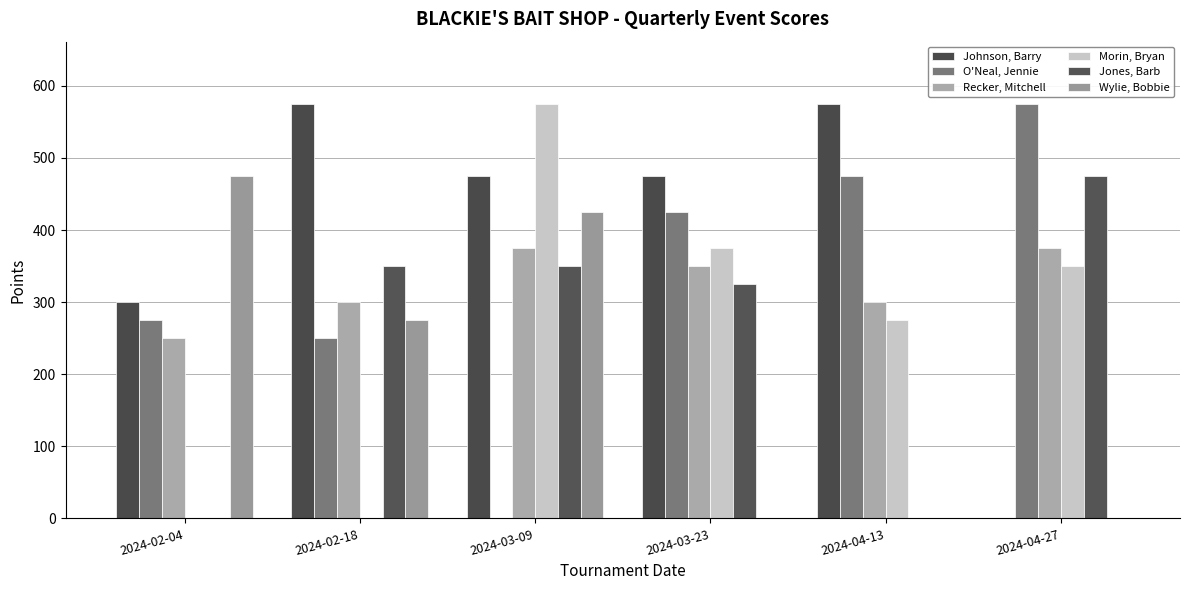

The Recker, Mitchell series shows 250 at 2024-02-04. True or false?

True